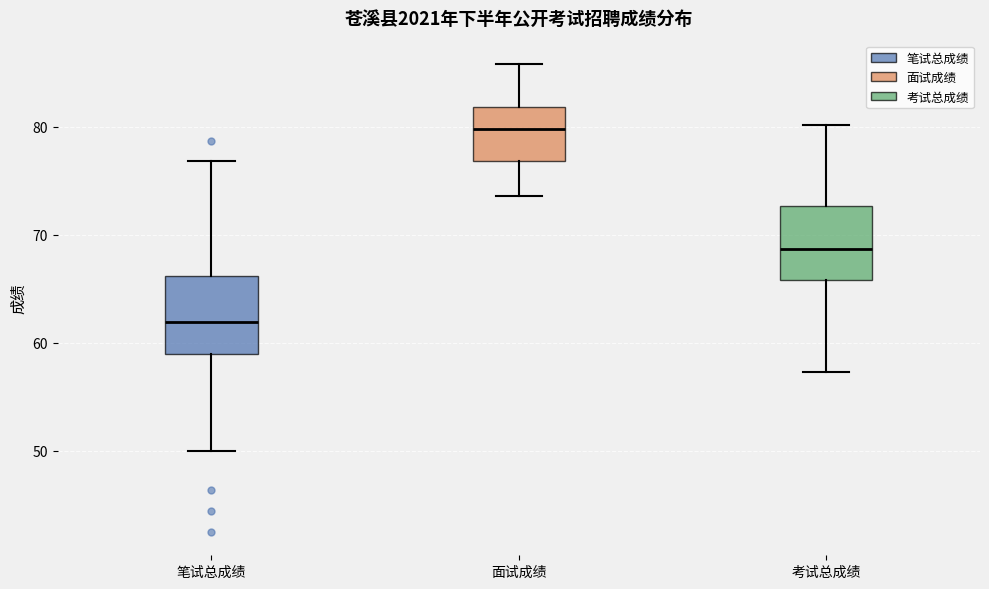

Which box has the highest median line?

面试成绩